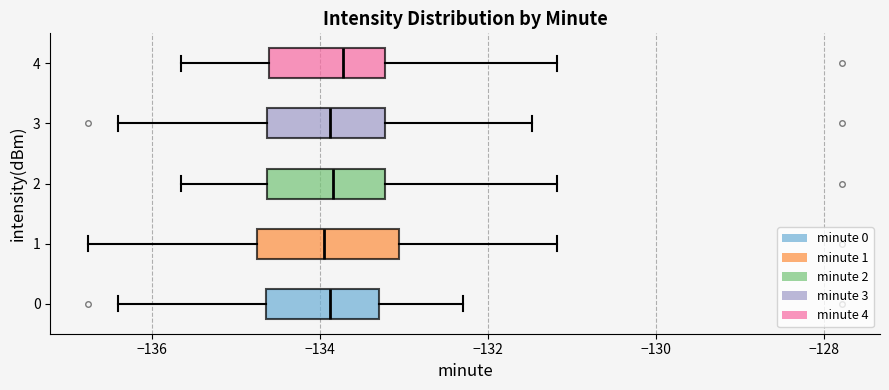

Where does the left whisker of the box at y = 3 end on the x-axis? The values are not printed on the chart, so give them approximately, as read against the axis.

-136.4